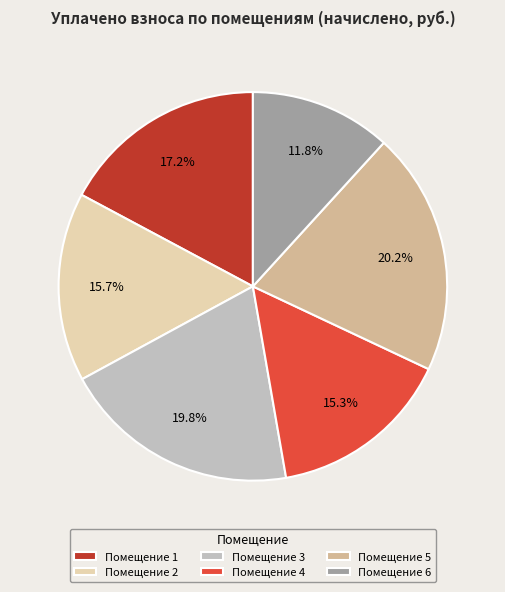

Does any single category account for the majority?

No